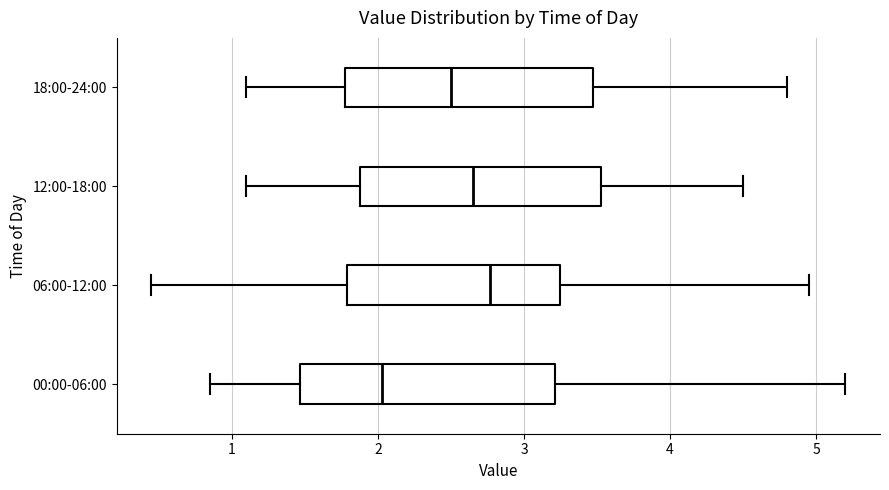

Reading bottom to top, read every box against the x-axis: the position of its median line, the range the box covers, and the ends of its whiskers. The values are not printed on the chart, so give them approximately, as read against the axis.

00:00-06:00: median 2.0, box 1.5 to 3.2, whiskers 0.9 to 5.2
06:00-12:00: median 2.8, box 1.8 to 3.3, whiskers 0.5 to 5.0
12:00-18:00: median 2.7, box 1.9 to 3.5, whiskers 1.1 to 4.5
18:00-24:00: median 2.5, box 1.8 to 3.5, whiskers 1.1 to 4.8